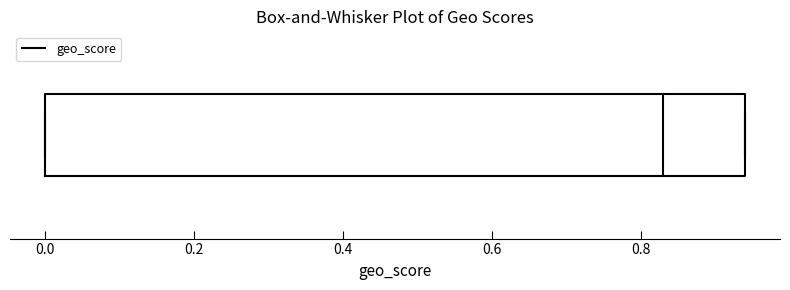

Read this box plot against the x-axis: the position of the median line, the range covered by the box, and the ends of both whiskers. The values are not printed on the chart, so give them approximately, as read against the axis.

median 0.84, box 0.00 to 0.94, whiskers 0.00 to 0.94